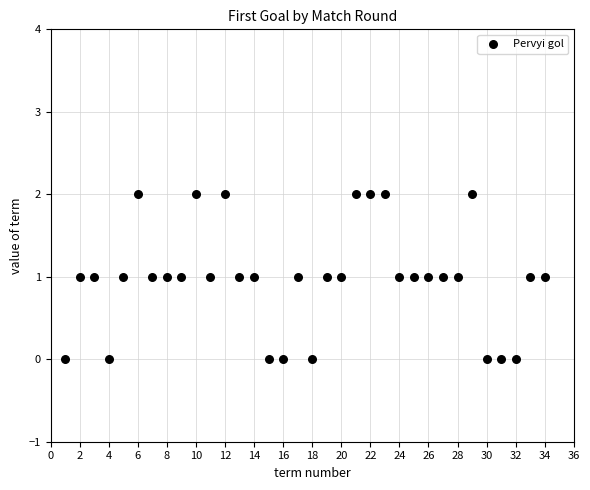

What is the range of X values (max minus min)?

33